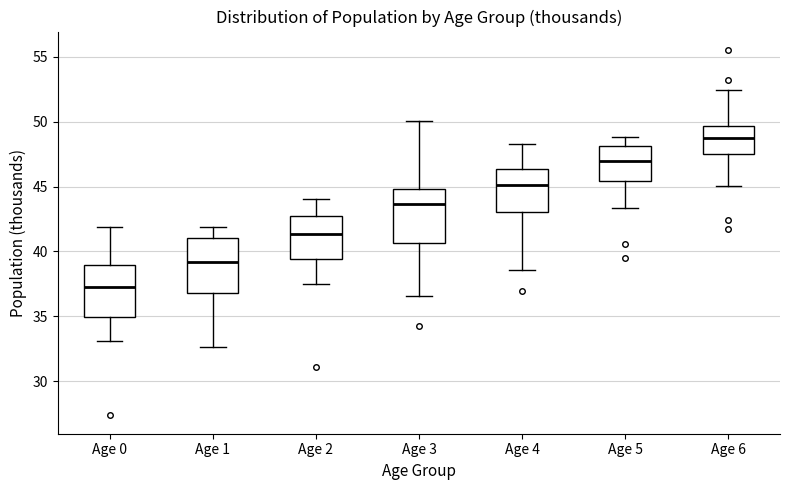

Which box's median line is the lowest?

Age 0